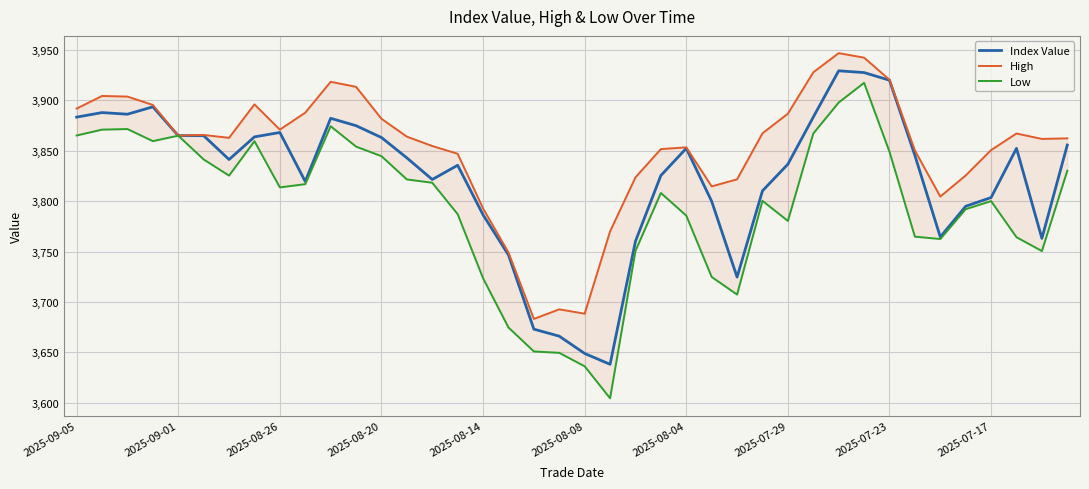

In Index Value, how many points are higher than both neighbors (excluding endpoints)?

8